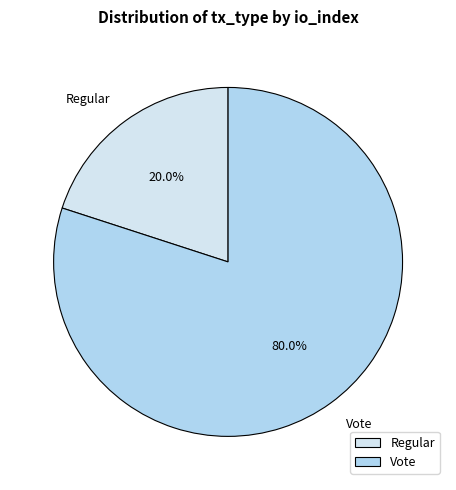

Rank the categories by value from highest to lowest.

Vote, Regular